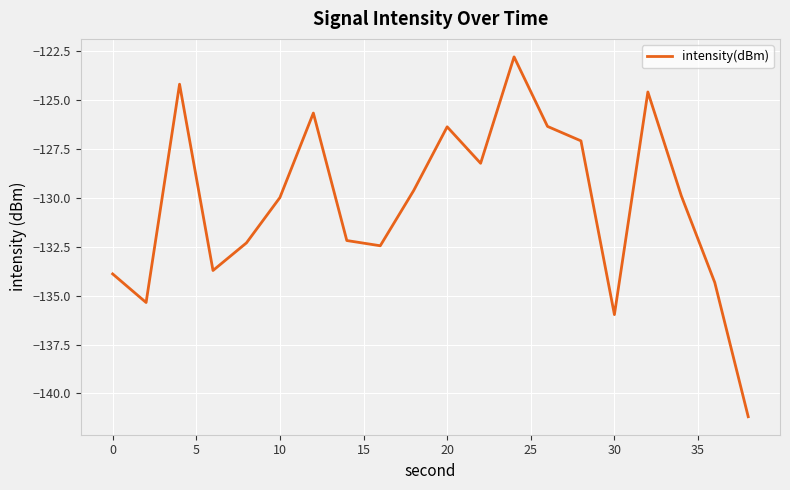

What is the smallest value displayed?

-141.2